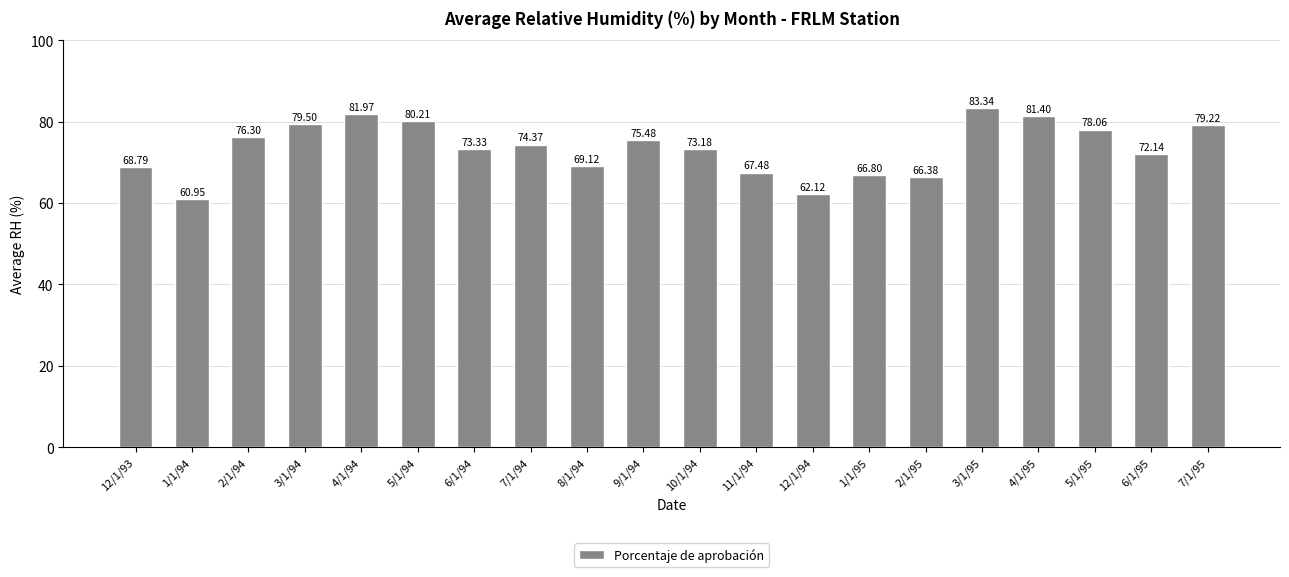

Rank the categories by value from lowest to highest.

1/1/94, 12/1/94, 2/1/95, 1/1/95, 11/1/94, 12/1/93, 8/1/94, 6/1/95, 10/1/94, 6/1/94, 7/1/94, 9/1/94, 2/1/94, 5/1/95, 7/1/95, 3/1/94, 5/1/94, 4/1/95, 4/1/94, 3/1/95